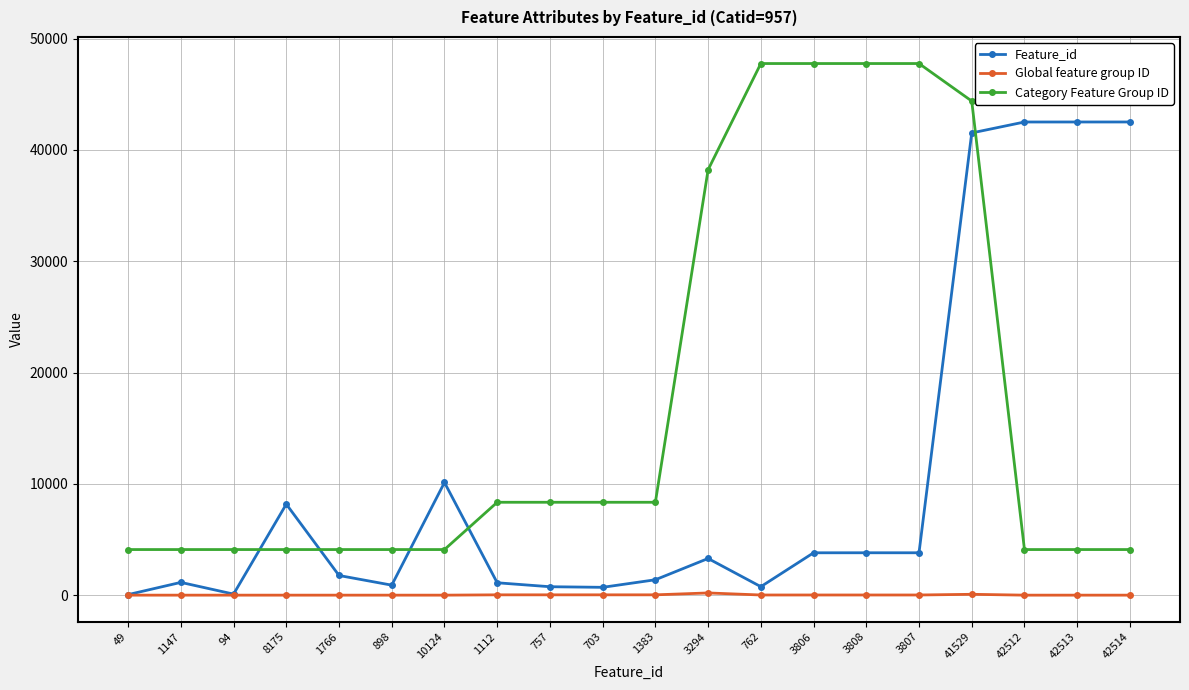

Count the number of categories in the chart.

20